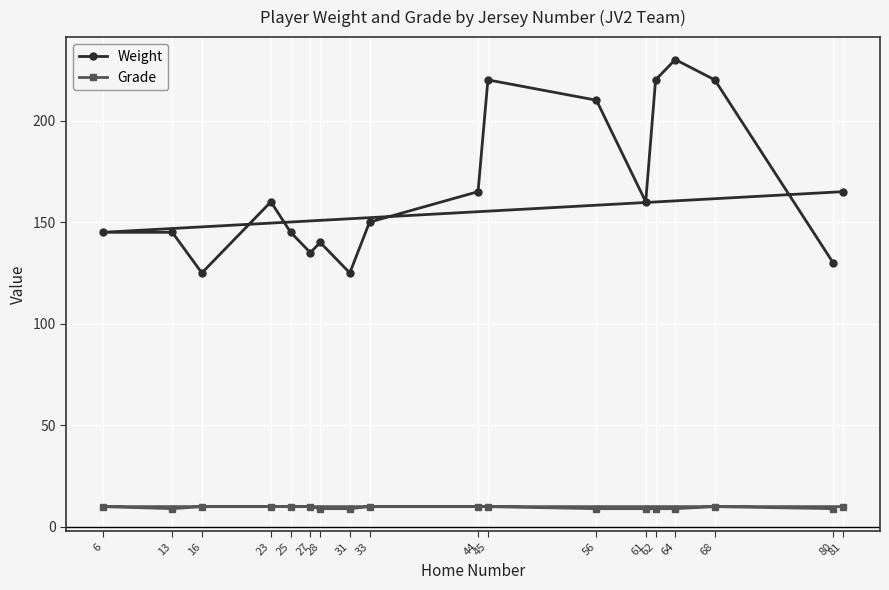

True or false: Weight and Grade intersect in this chart.

False